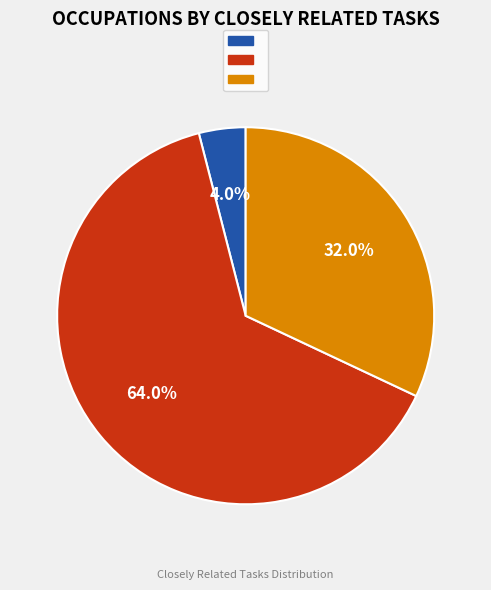

Is there any slice that represents more than half of the pie?

Yes